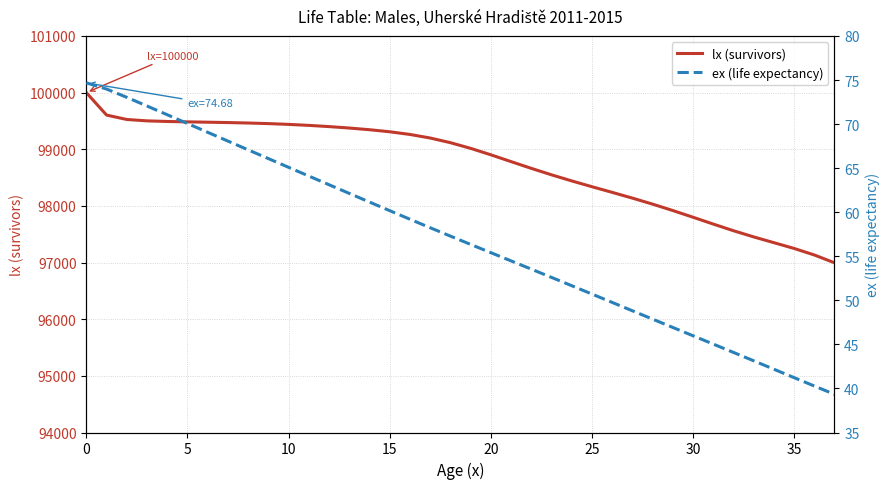

What is the difference between the maximum and minimum values in the lx (survivors) series?

3003.8